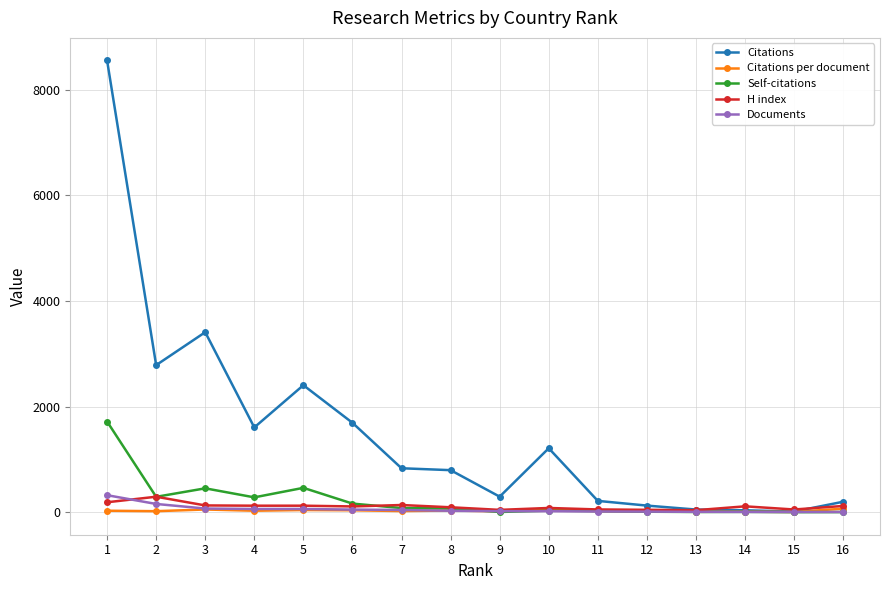

What is the total value across all series at 11?

313.8